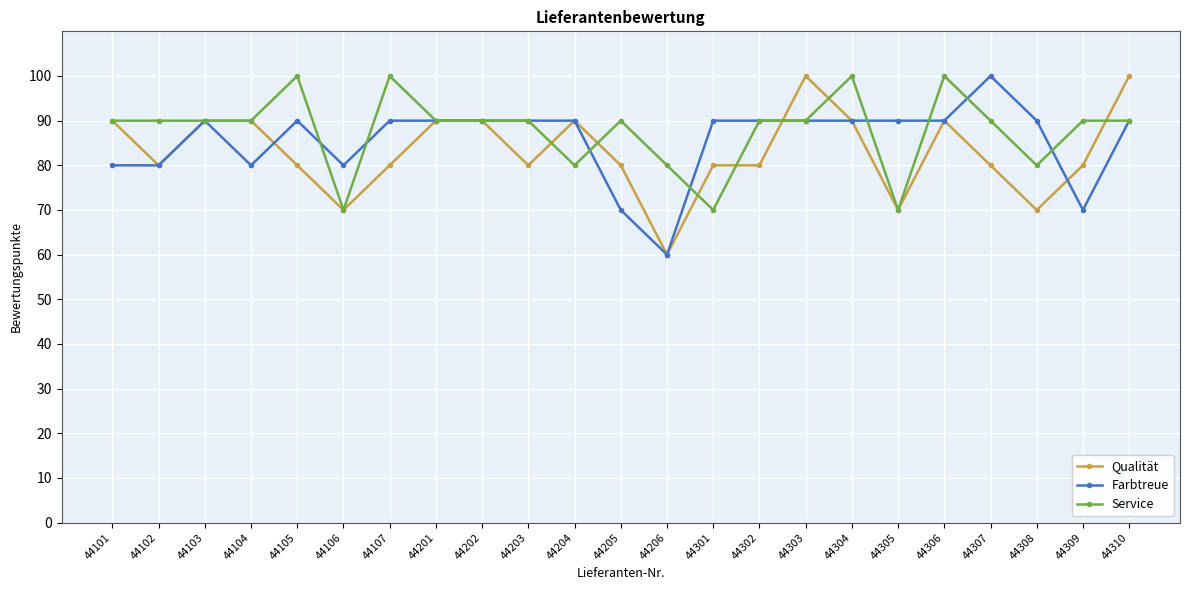

What is the difference between the highest and lowest values at 44306?

10